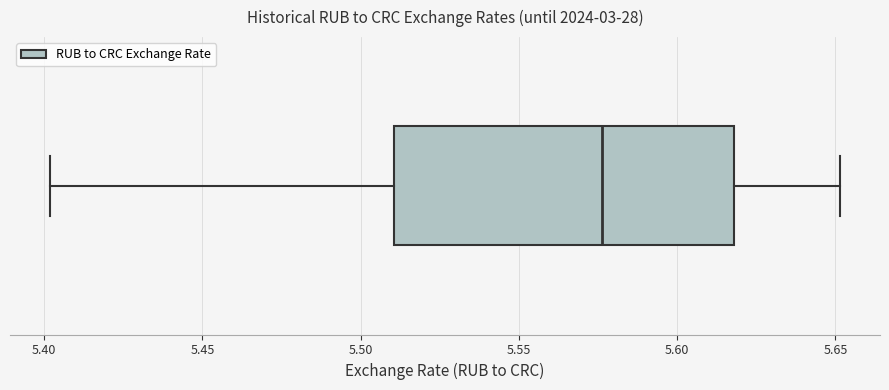

Transcribe this box plot: give where the median line is, the range the box spans, and where the two whiskers end, as read against the x-axis. The values are not printed on the chart, so give them approximately, as read against the axis.

median 5.575, box 5.510 to 5.620, whiskers 5.400 to 5.650